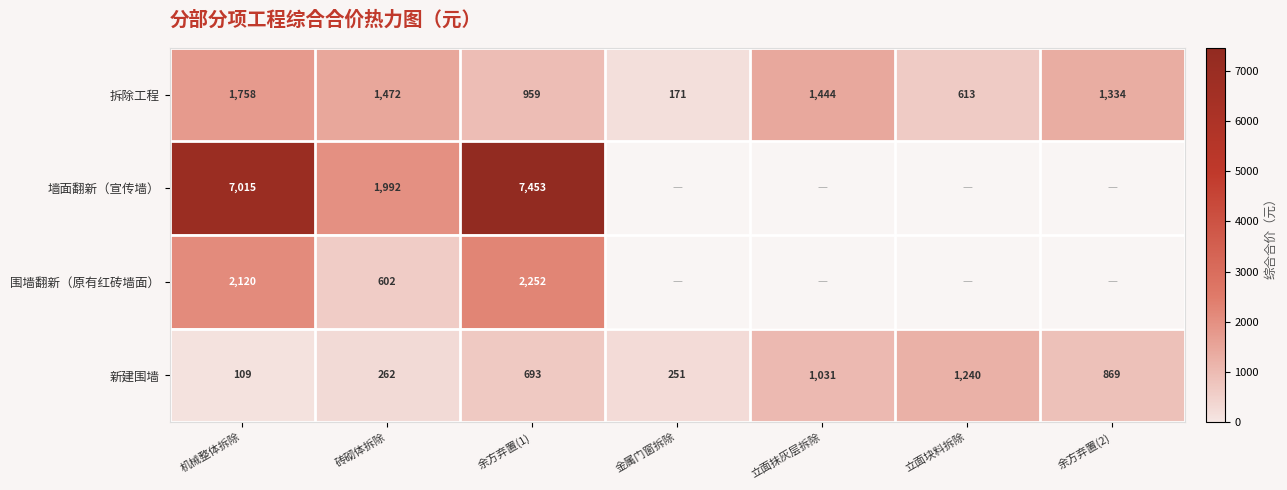

At how many categories does at least one series exceed 3081?

2